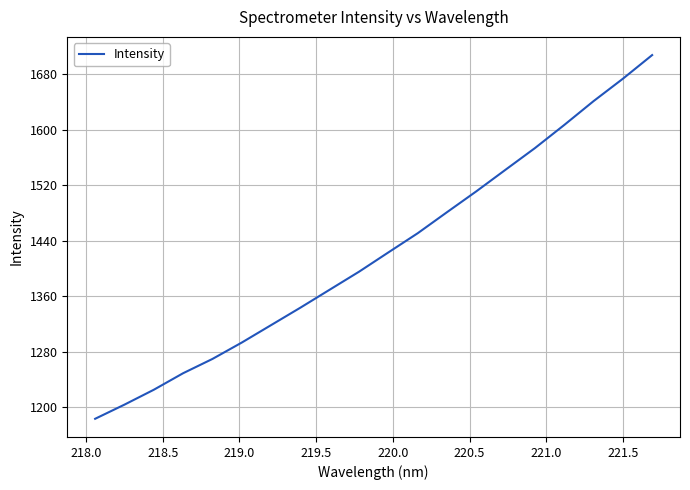

What is the difference between the maximum and minimum values?

523.7